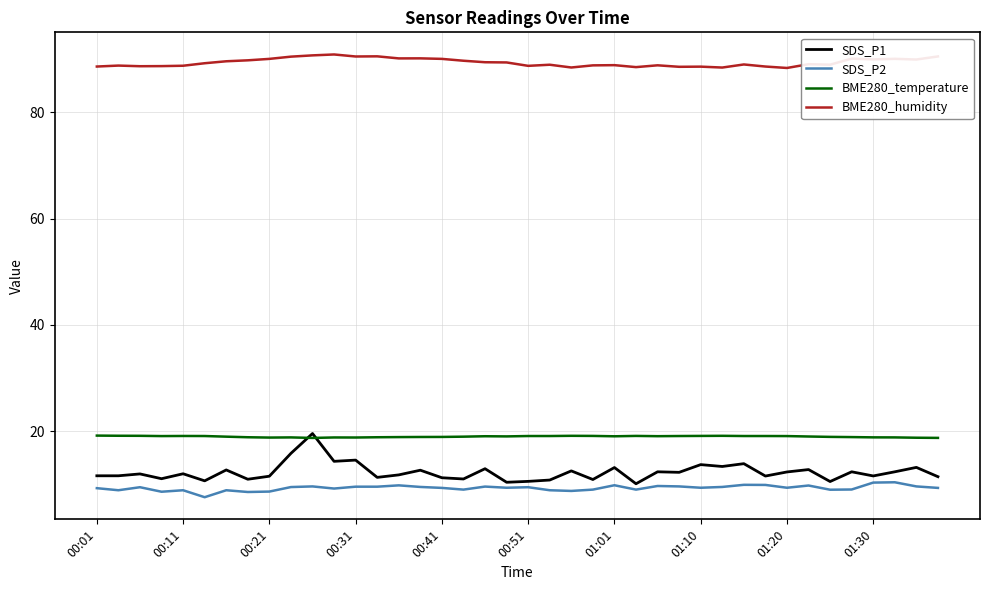

Which series has the widest spread of values?

SDS_P1